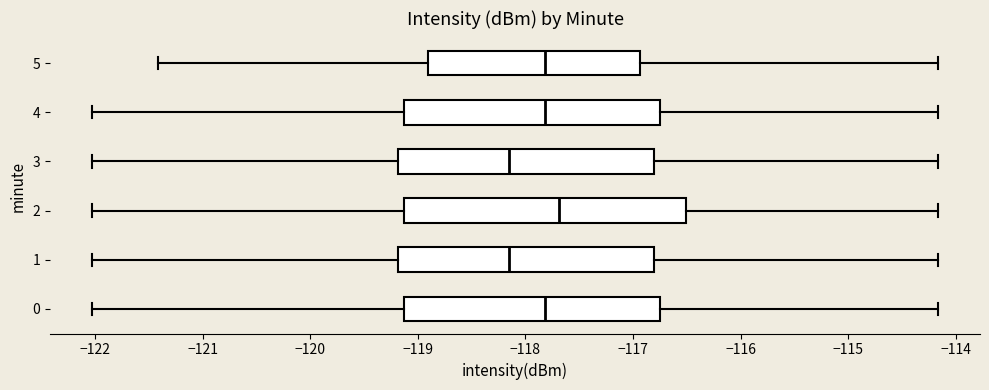

Reading bottom to top, read every box against the x-axis: the position of its median line, the range the box covers, and the ends of its whiskers. The values are not printed on the chart, so give them approximately, as read against the axis.

0: median -117.8, box -119.1 to -116.7, whiskers -122.0 to -114.2
1: median -118.2, box -119.2 to -116.8, whiskers -122.0 to -114.2
2: median -117.7, box -119.1 to -116.5, whiskers -122.0 to -114.2
3: median -118.2, box -119.2 to -116.8, whiskers -122.0 to -114.2
4: median -117.8, box -119.1 to -116.7, whiskers -122.0 to -114.2
5: median -117.8, box -118.9 to -116.9, whiskers -121.4 to -114.2